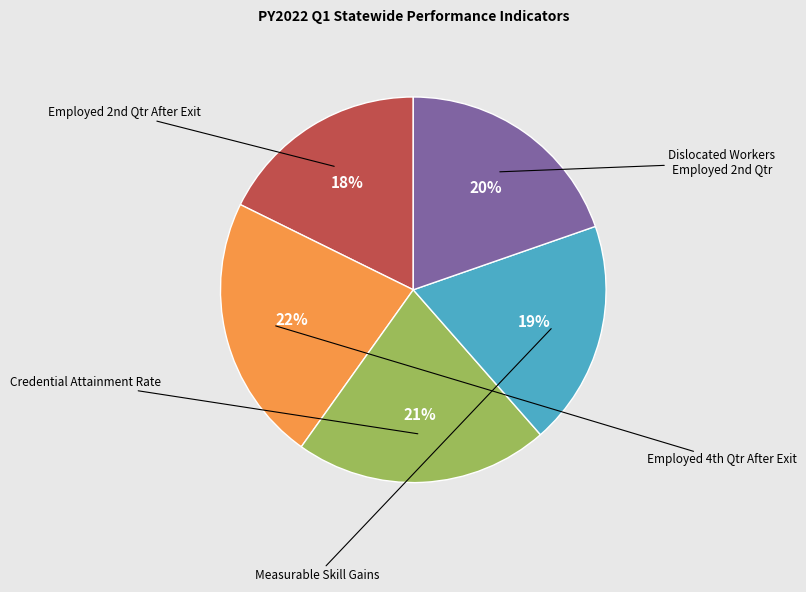

To the nearest percent, what is the average slice percentage?

20%